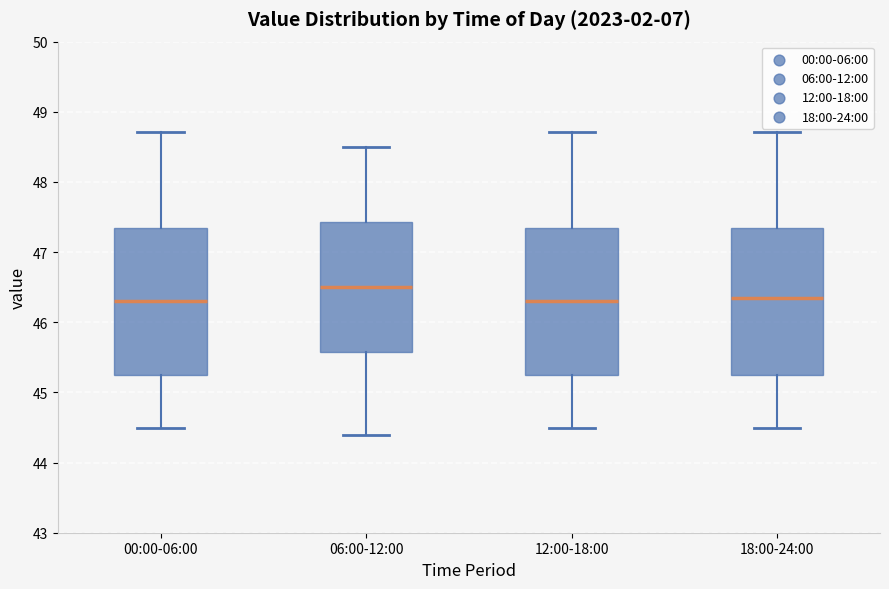

Reading left to right, read every box against the y-axis: the position of its median line, the range the box covers, and the ends of its whiskers. The values are not printed on the chart, so give them approximately, as read against the axis.

00:00-06:00: median 46.3, box 45.2 to 47.3, whiskers 44.5 to 48.7
06:00-12:00: median 46.5, box 45.6 to 47.4, whiskers 44.4 to 48.5
12:00-18:00: median 46.3, box 45.2 to 47.3, whiskers 44.5 to 48.7
18:00-24:00: median 46.3, box 45.2 to 47.3, whiskers 44.5 to 48.7